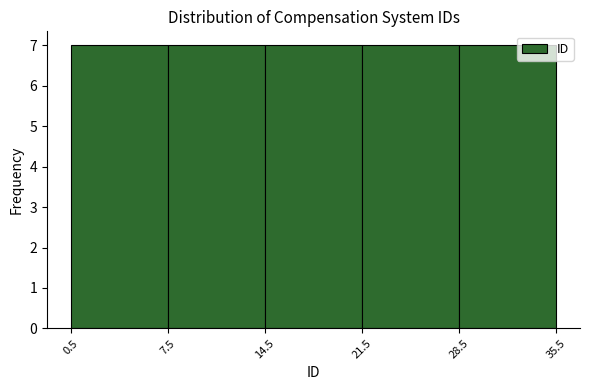

Reading left to right, transcribe this chart: for each bar, give the range it covers on the x-axis and its height. The values are not printed on the chart, so give them approximately, as read against the axis.

0.5 to 7.5: 7
7.5 to 14.5: 7
14.5 to 21.5: 7
21.5 to 28.5: 7
28.5 to 35.5: 7